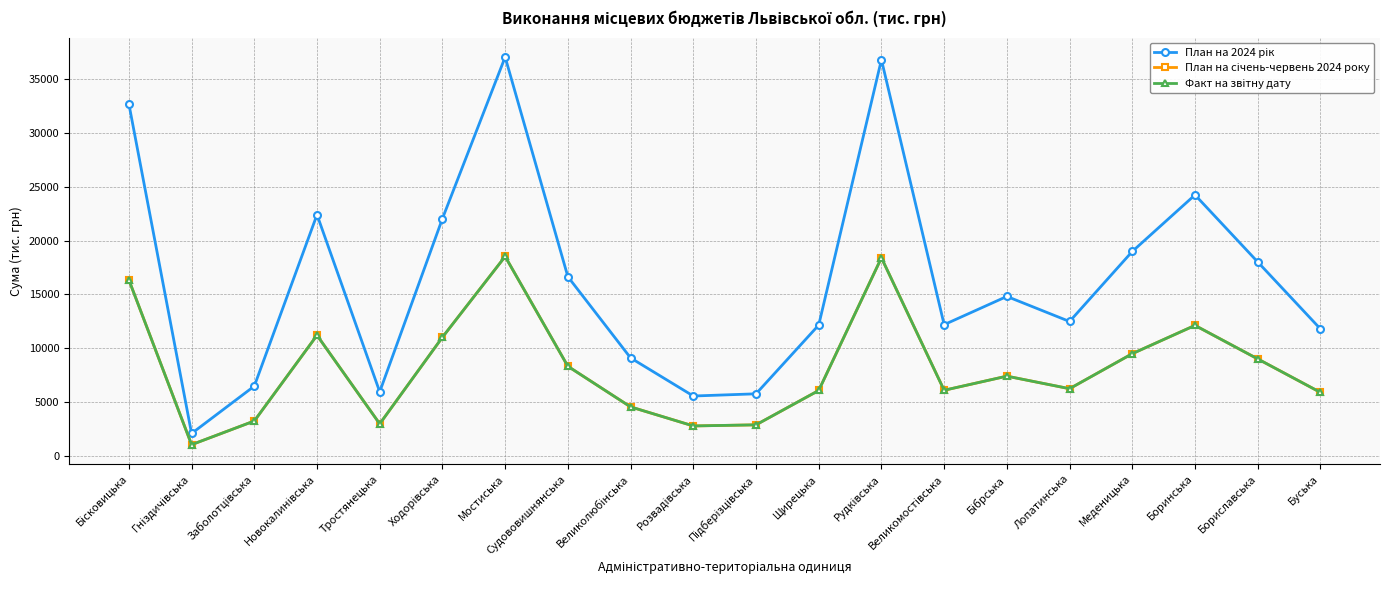

Does the chart have visible grid lines?

Yes